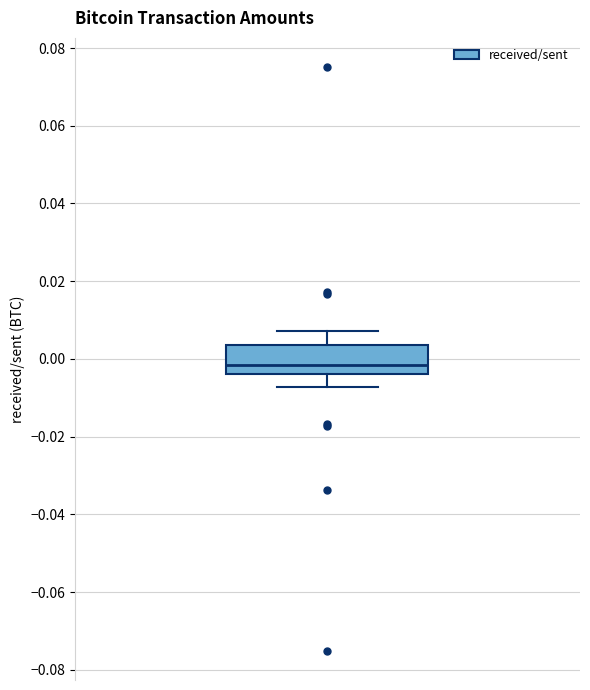

Read this box plot against the y-axis: the position of the median line, the range covered by the box, and the ends of both whiskers. The values are not printed on the chart, so give them approximately, as read against the axis.

median -0.002, box -0.004 to 0.004, whiskers -0.008 to 0.008